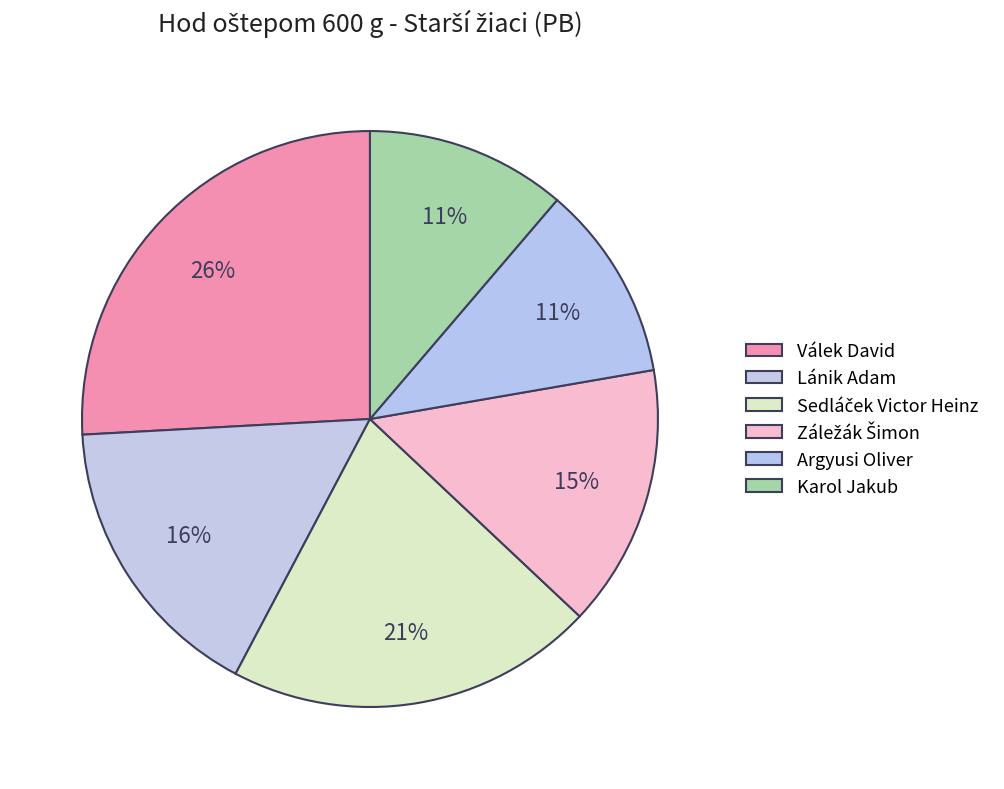

What percentage is the Záležák Šimon slice, to the nearest percent?

15%